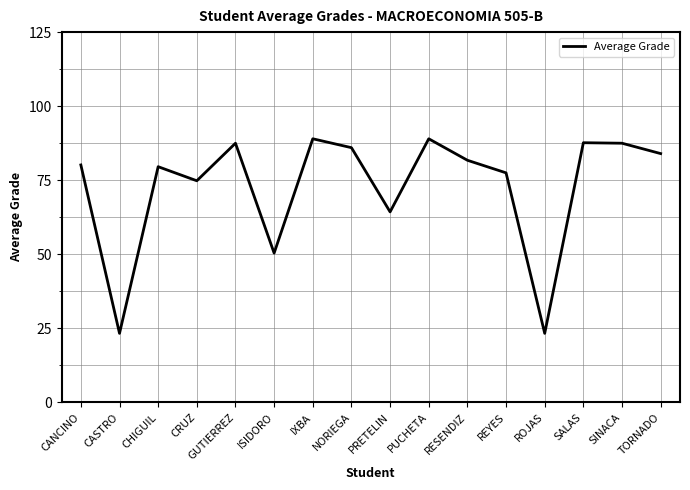

What position from the left is REYES?

12